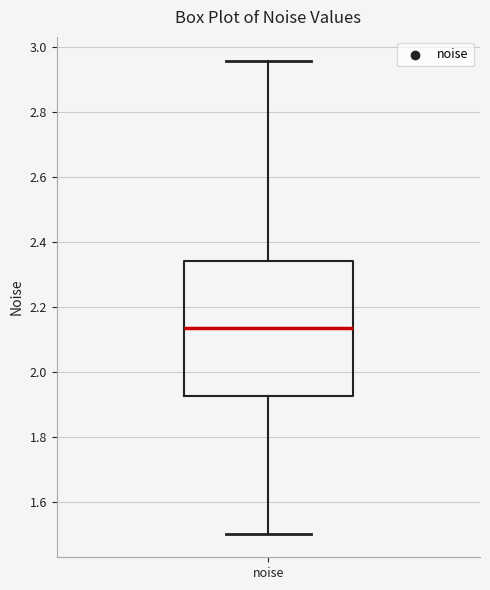

Where does the median line of the box for noise sit on the y-axis? The values are not printed on the chart, so give them approximately, as read against the axis.

2.14